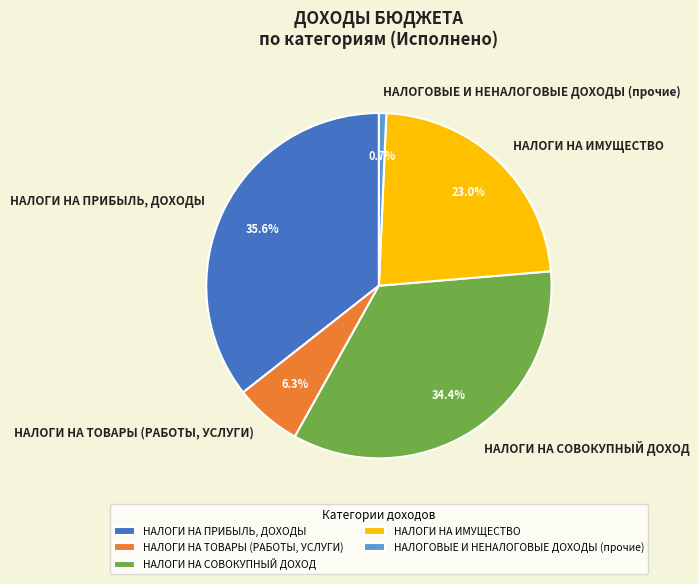

The НАЛОГИ НА ПРИБЫЛЬ, ДОХОДЫ slice represents 27% of the pie. True or false?

False